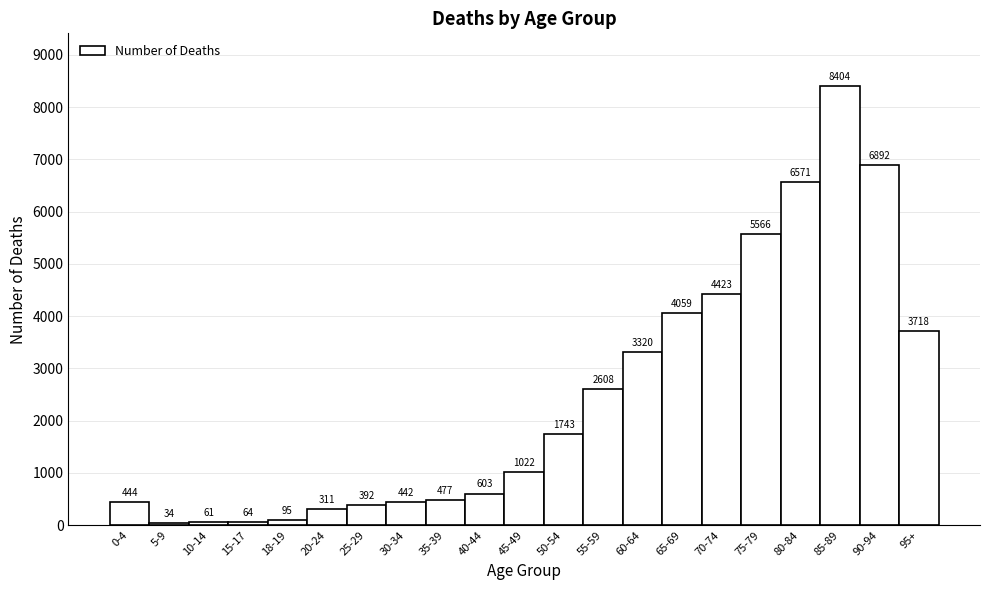

Reading left to right, what are all the values shown in this chart?

444	34	61	64	95	311	392	442	477	603	1022	1743	2608	3320	4059	4423	5566	6571	8404	6892	3718